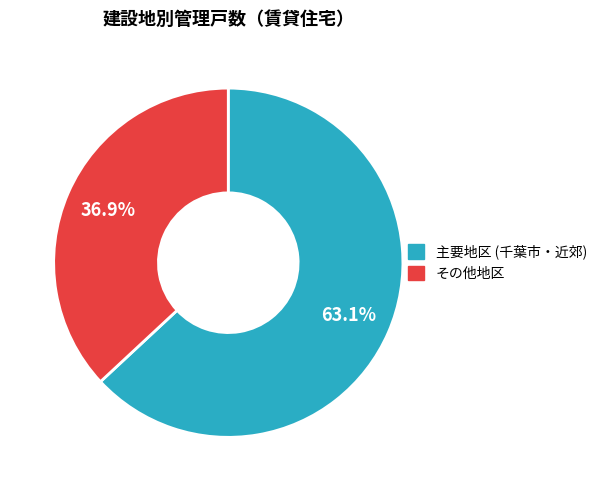

Between 主要地区 (千葉市・近郊) and その他地区, which is larger?

主要地区 (千葉市・近郊)